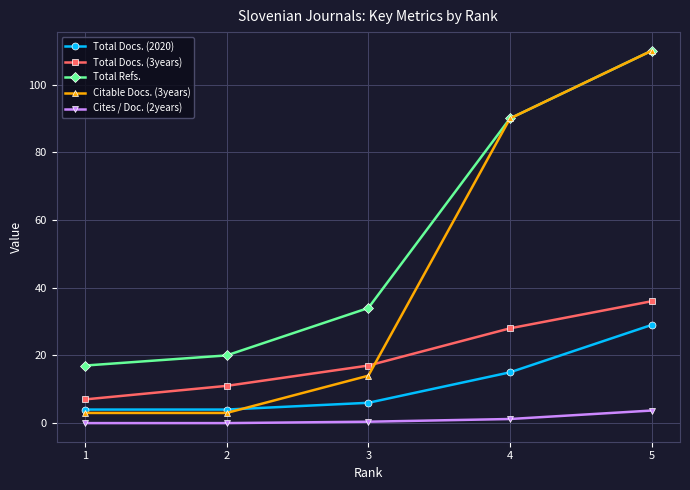

What value does the Citable Docs. (3years) series have at 5?

110.0